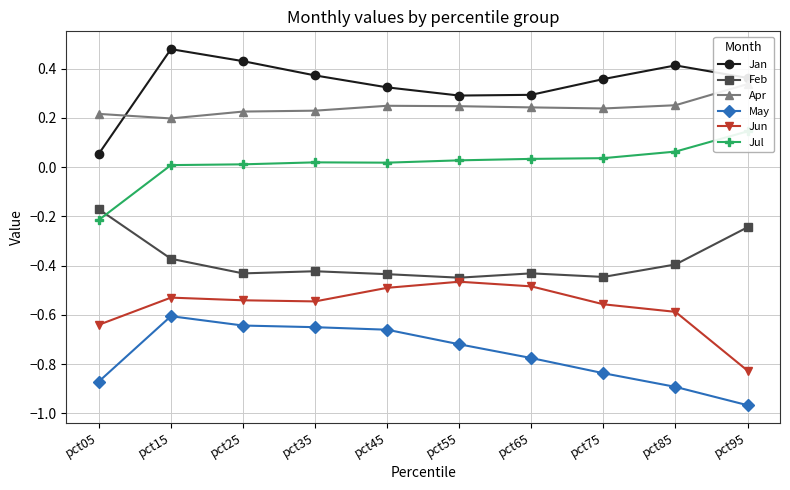

Does the chart display data point markers on the line(s)?

Yes